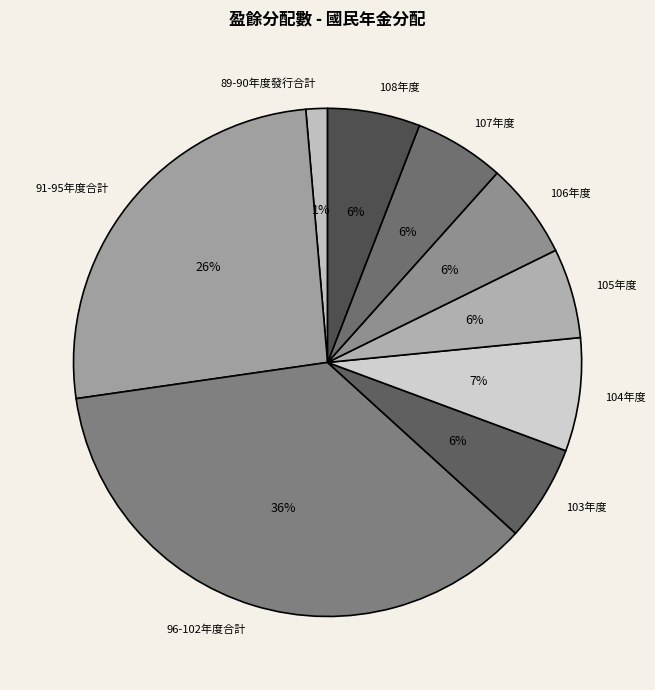

True or false: 89-90年度發行合計 accounts for 1% of the total.

True